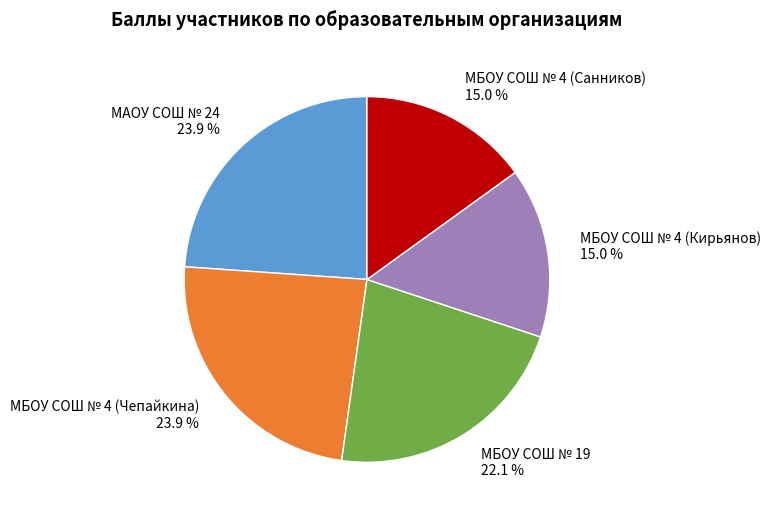

What percentage do МБОУ СОШ № 4 (Санников) and МБОУ СОШ № 4 (Чепайкина) together represent?

38.9%